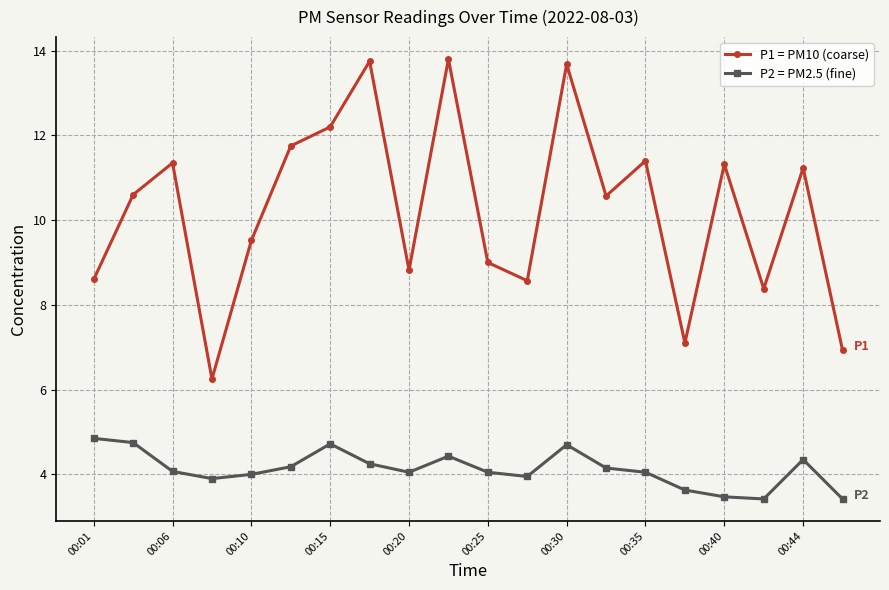

At how many categories does at least one series exceed 8?

17